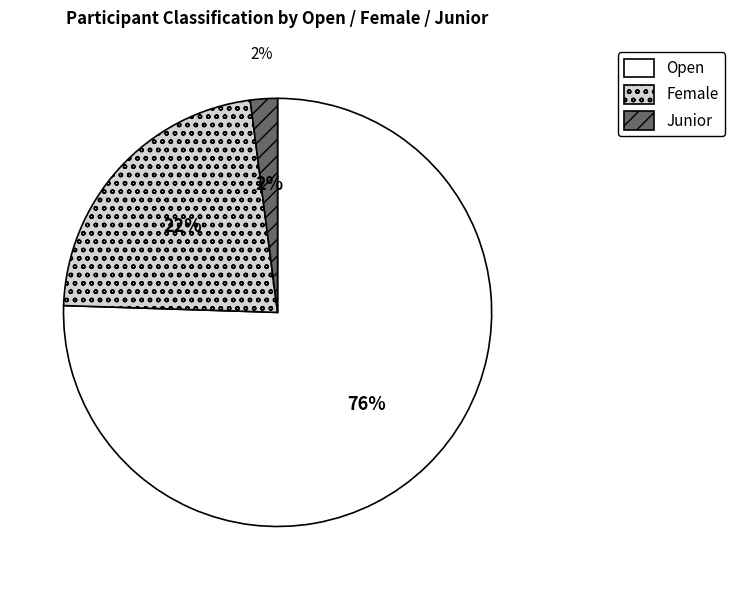

To the nearest percent, what percentage of the pie is Female?

22%